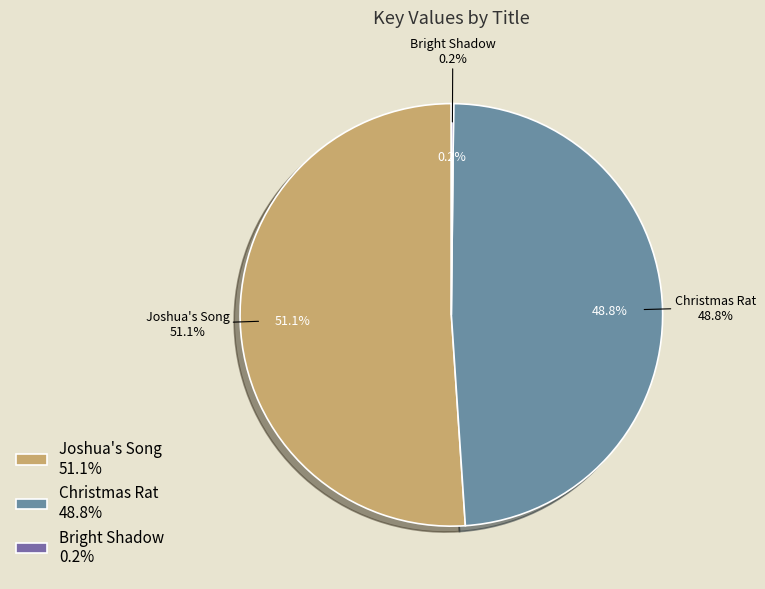

Which slice represents more than half of the pie?

Joshua's Song